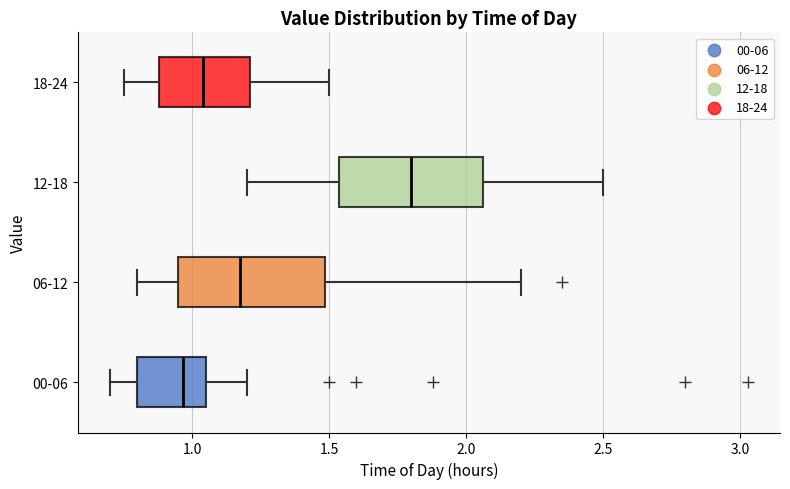

Reading bottom to top, read every box against the x-axis: the position of its median line, the range the box covers, and the ends of its whiskers. The values are not printed on the chart, so give them approximately, as read against the axis.

00-06: median 0.95, box 0.80 to 1.05, whiskers 0.70 to 1.20
06-12: median 1.20, box 0.95 to 1.50, whiskers 0.80 to 2.20
12-18: median 1.80, box 1.55 to 2.05, whiskers 1.20 to 2.50
18-24: median 1.05, box 0.90 to 1.20, whiskers 0.75 to 1.50